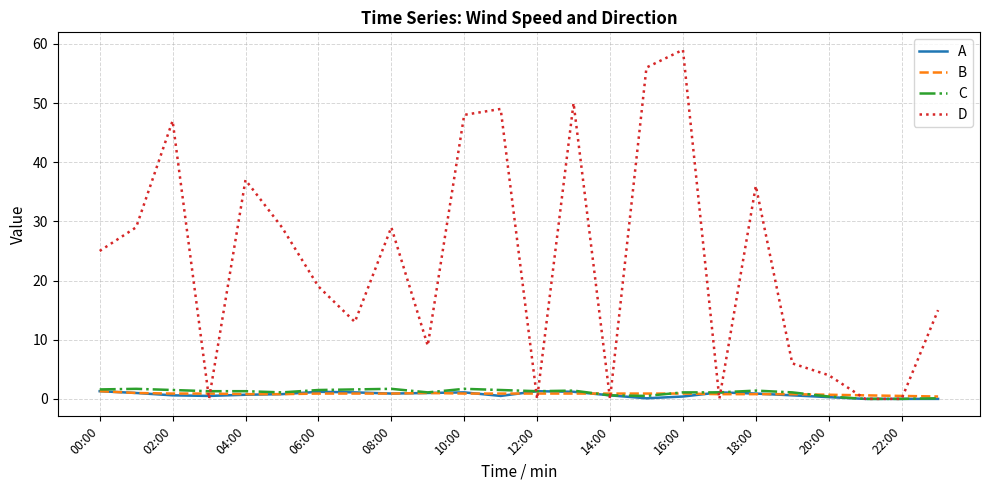

Which series has the widest spread of values?

D